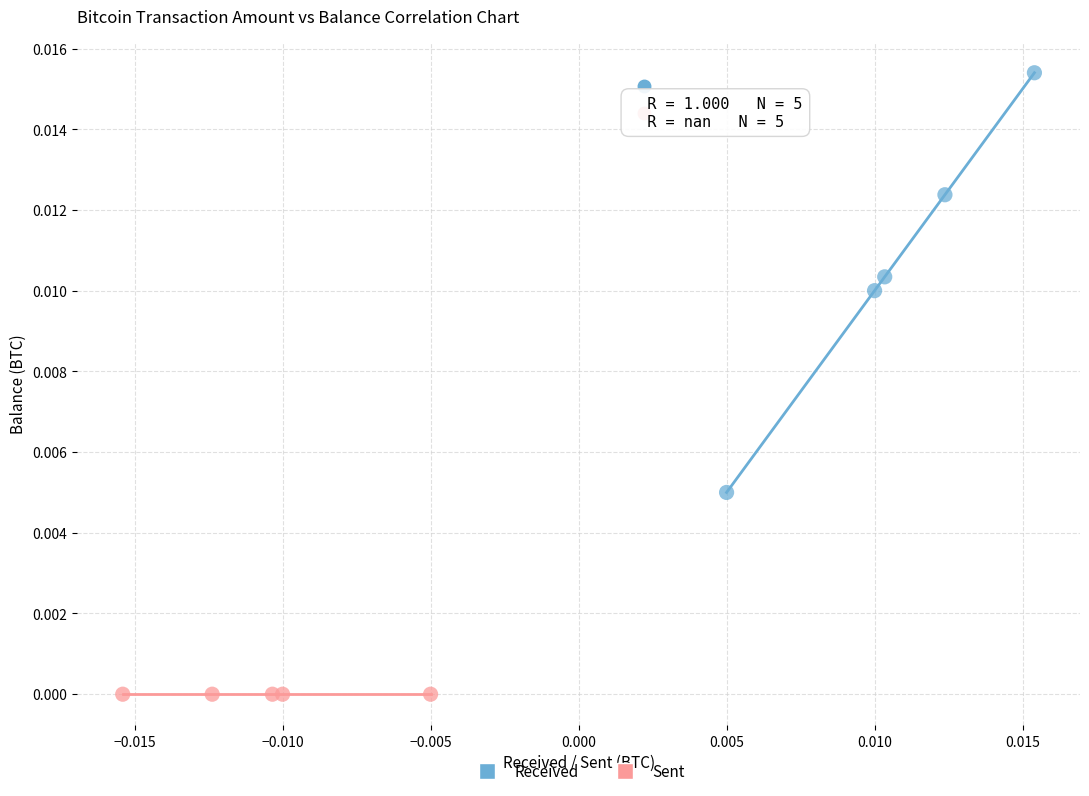

Which series reaches the minimum Y coordinate?

Sent